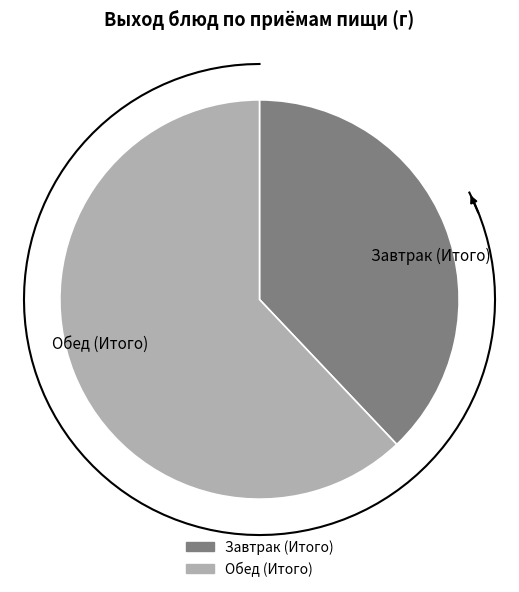

What percentage is the Обед (Итого) slice, to the nearest percent?

62%